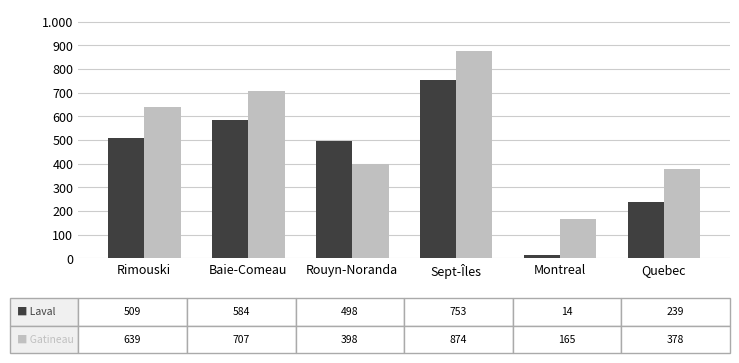

Reading right to left, list all the values displayed in this chart.

Laval: 239	14	753	498	584	509
Gatineau: 378	165	874	398	707	639